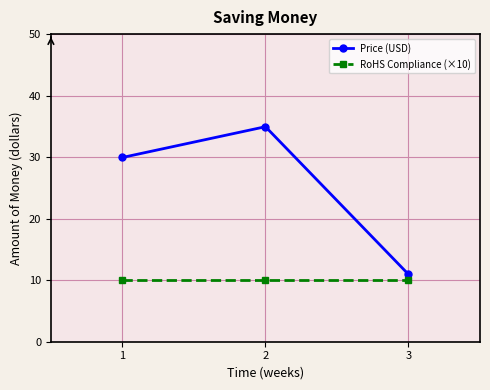

At which label does Price (USD) reach its peak?

2